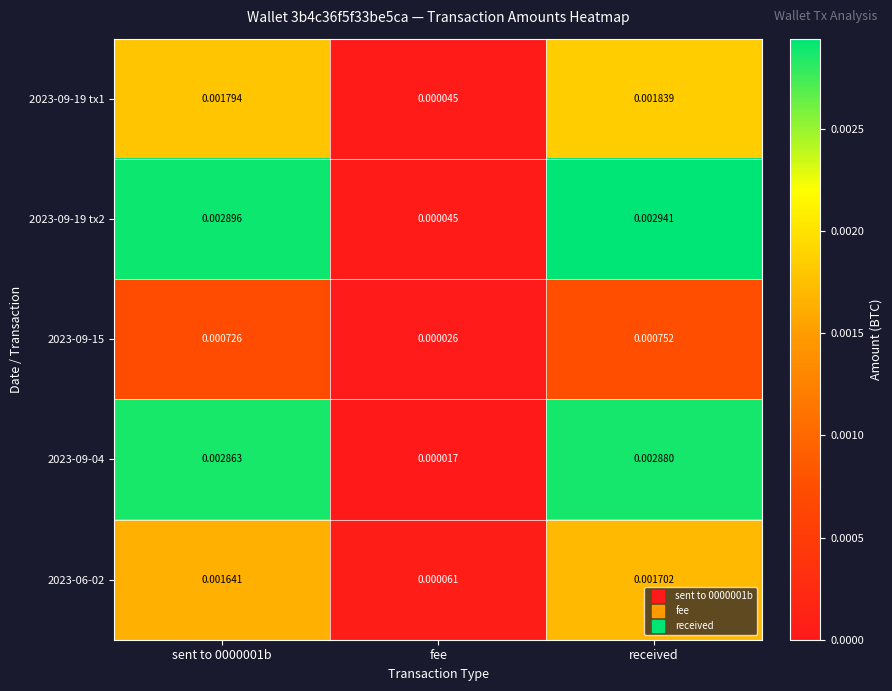

At which label is 2023-06-02 closest to 0?

fee